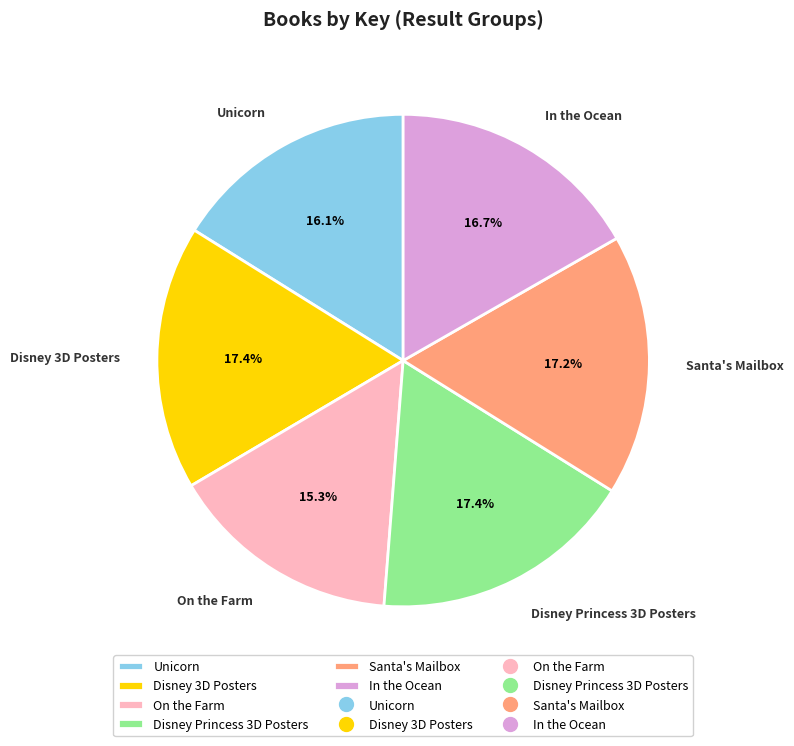

Which slice is the smallest?

On the Farm